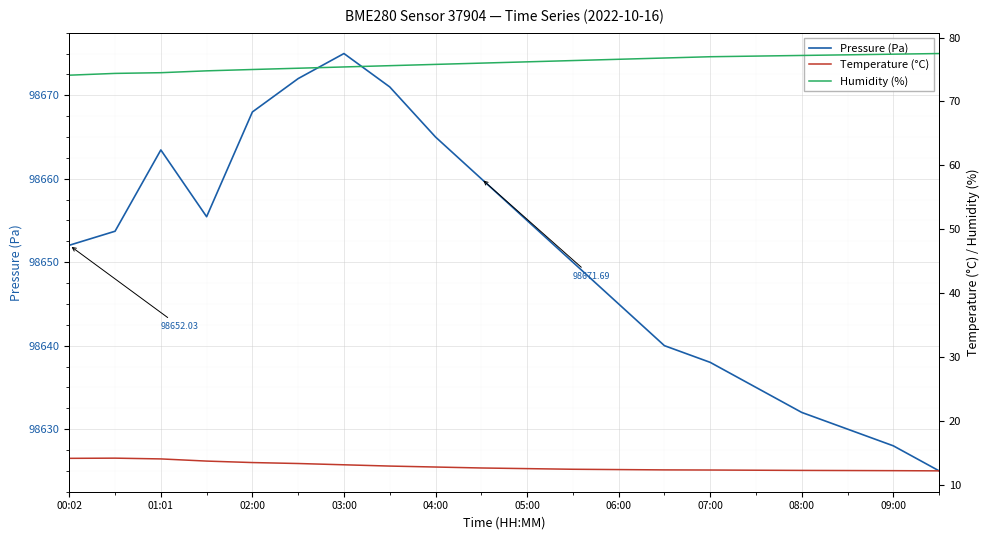

At how many categories does at least one series exceed 54348?

20